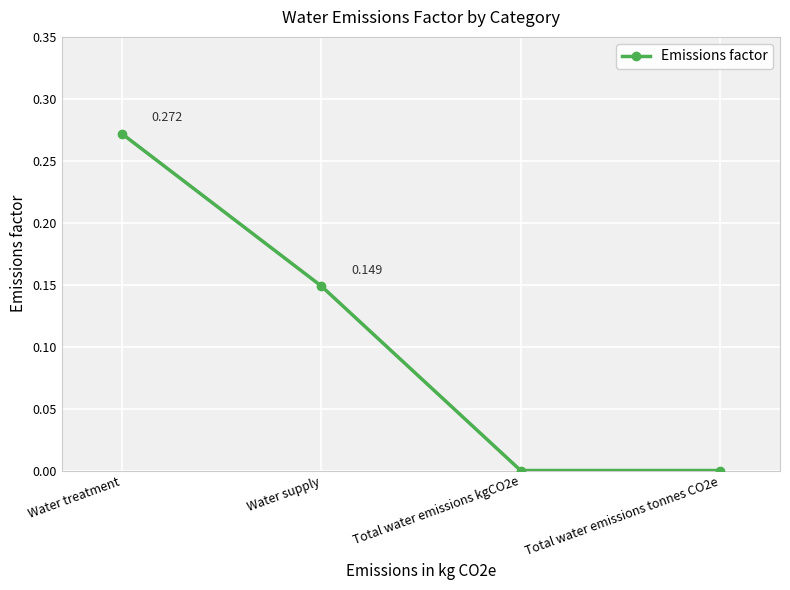

True or false: the data shows 0.1 at Water treatment.

False